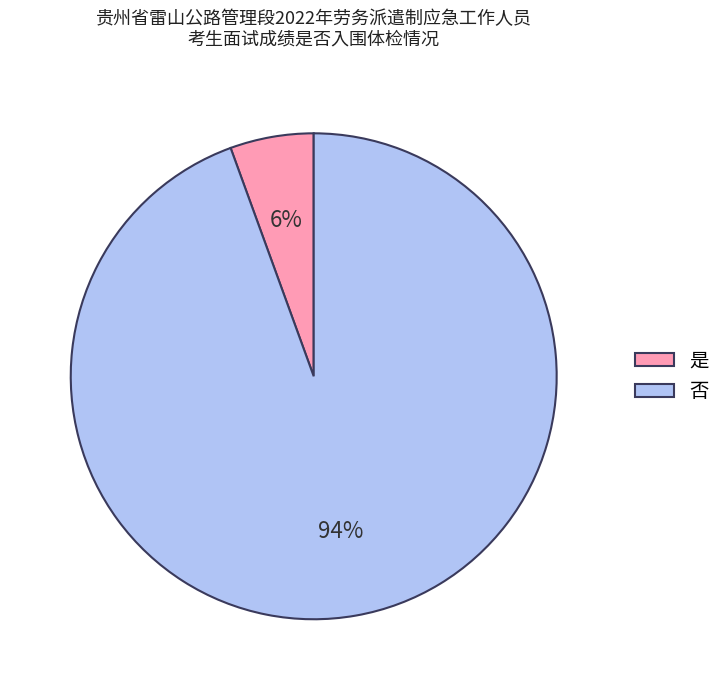

How many slices are in this pie chart?

2